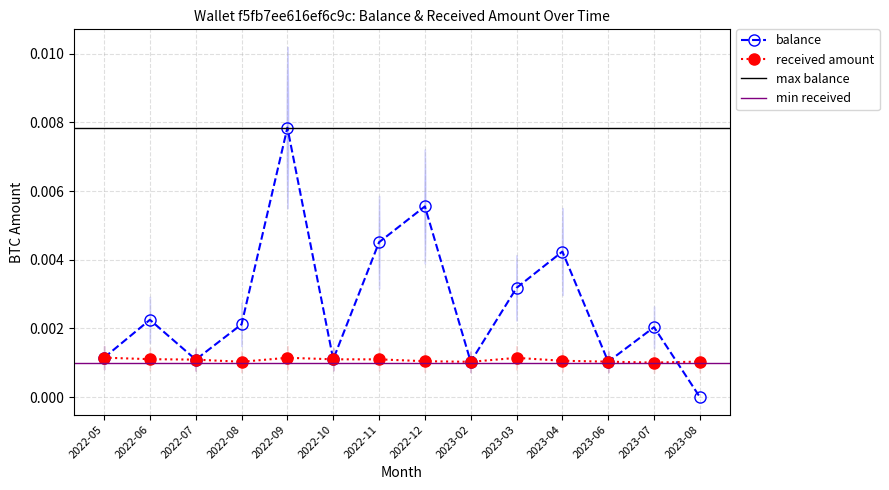

At how many categories does at least one series exceed 0?

14